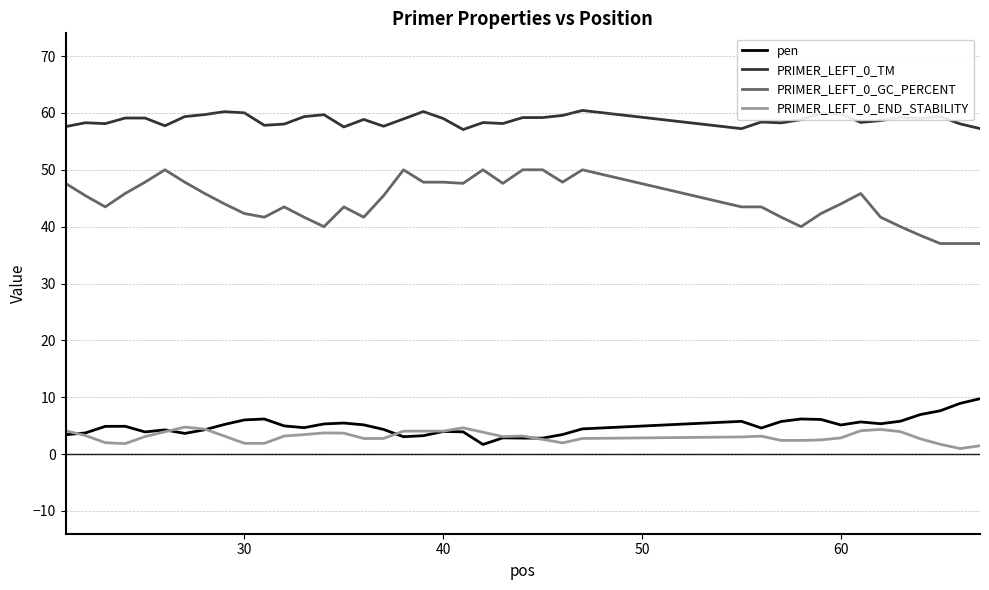

List the series in order of their peak value, highest first.

PRIMER_LEFT_0_TM, PRIMER_LEFT_0_GC_PERCENT, pen, PRIMER_LEFT_0_END_STABILITY